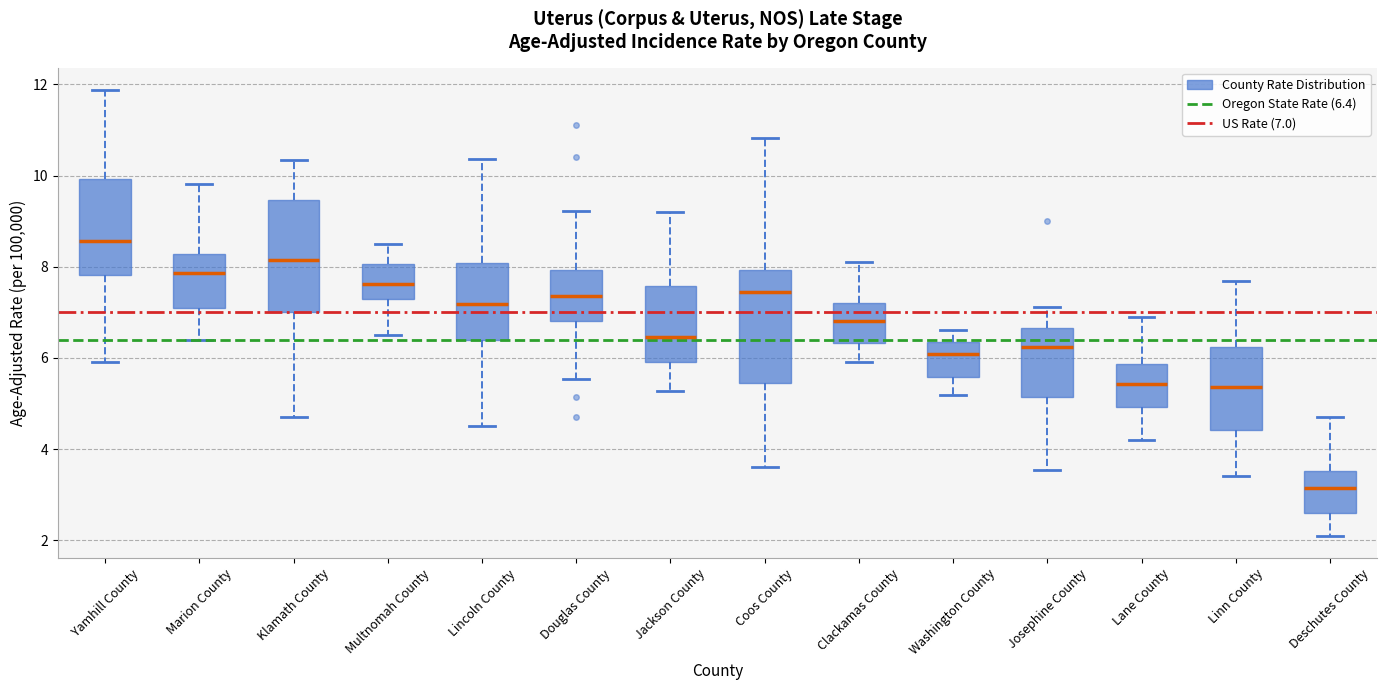

Reading left to right, transcribe this box plot: for each box, give where its median line is, the range the box spans, and where its two whiskers end, as read against the y-axis. The values are not printed on the chart, so give them approximately, as read against the axis.

Yamhill County: median 8.6, box 7.8 to 10.0, whiskers 6.0 to 11.8
Marion County: median 7.8, box 7.2 to 8.2, whiskers 6.4 to 9.8
Klamath County: median 8.2, box 7.0 to 9.4, whiskers 4.8 to 10.4
Multnomah County: median 7.6, box 7.4 to 8.0, whiskers 6.6 to 8.4
Lincoln County: median 7.2, box 6.4 to 8.0, whiskers 4.6 to 10.4
Douglas County: median 7.4, box 6.8 to 8.0, whiskers 5.6 to 9.2
Jackson County: median 6.4, box 6.0 to 7.6, whiskers 5.2 to 9.2
Coos County: median 7.4, box 5.4 to 8.0, whiskers 3.6 to 10.8
Clackamas County: median 6.8, box 6.4 to 7.2, whiskers 6.0 to 8.2
Washington County: median 6.0, box 5.6 to 6.4, whiskers 5.2 to 6.6
Josephine County: median 6.2, box 5.2 to 6.6, whiskers 3.6 to 7.2
Lane County: median 5.4, box 5.0 to 5.8, whiskers 4.2 to 7.0
Linn County: median 5.4, box 4.4 to 6.2, whiskers 3.4 to 7.6
Deschutes County: median 3.2, box 2.6 to 3.6, whiskers 2.2 to 4.8